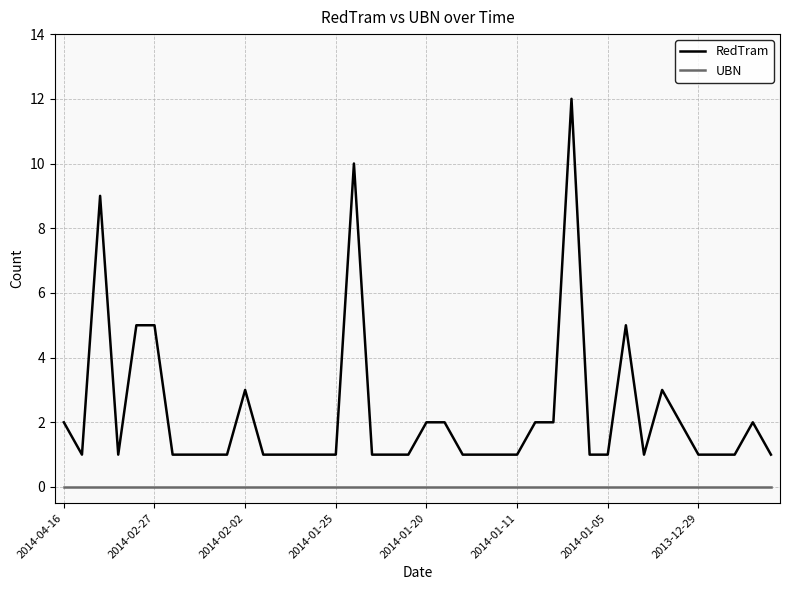

True or false: UBN and RedTram intersect in this chart.

False